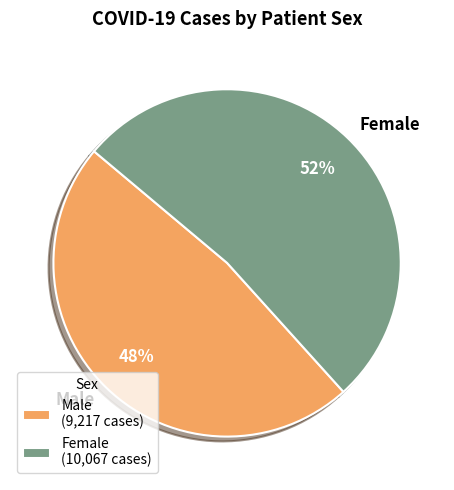

To the nearest percent, what portion does Male represent?

48%